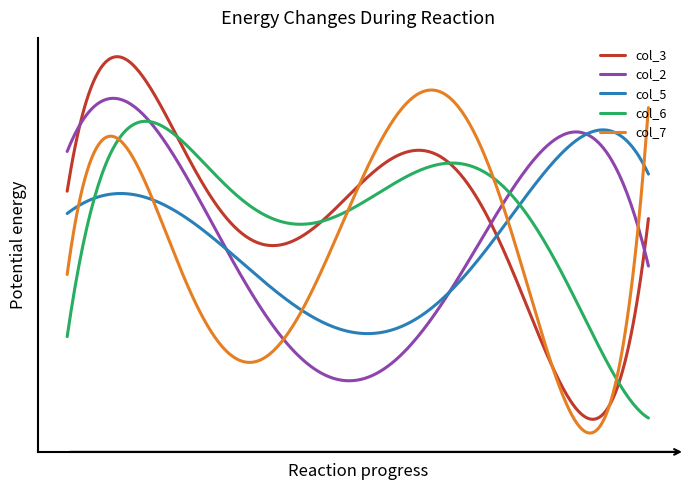

What is the average value of the col_6 series?

5